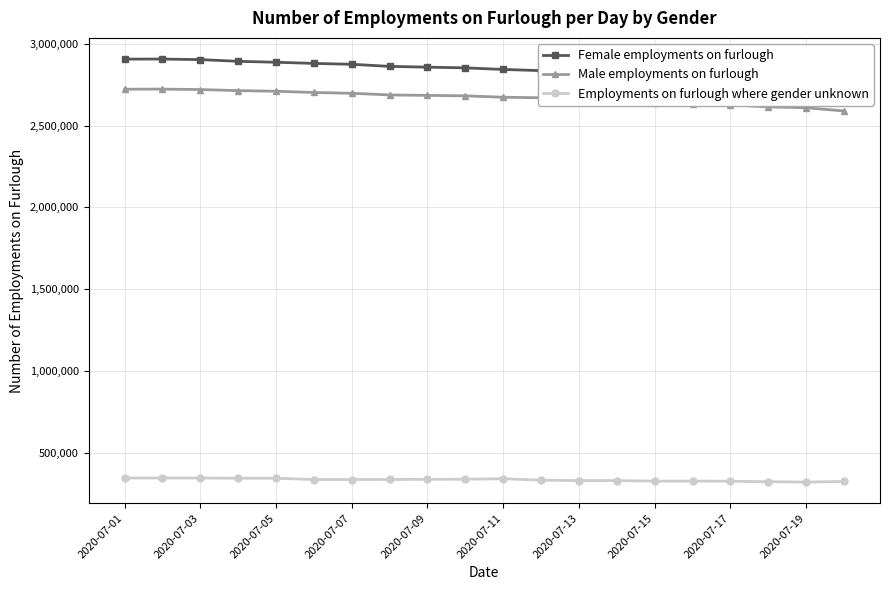

What is the difference between the maximum and second lowest values in the Male employments on furlough series?

114100